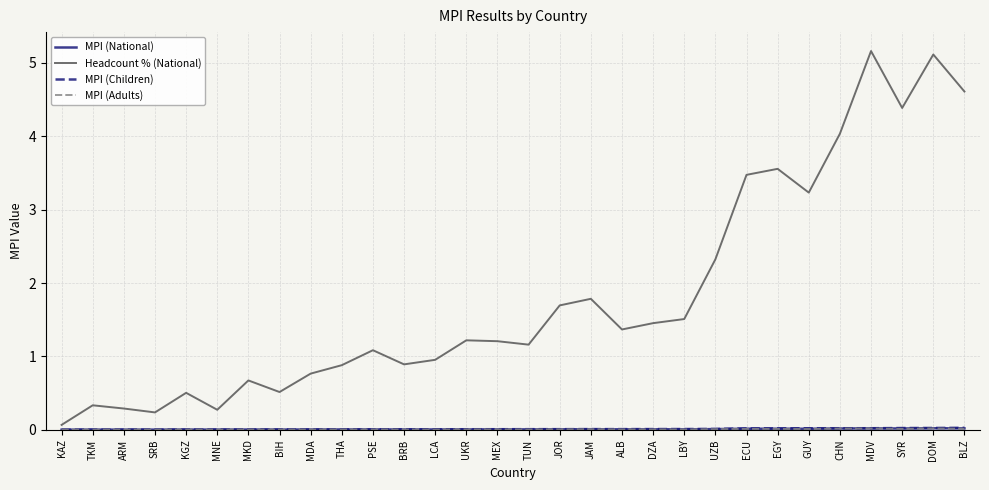

What is the difference between the Headcount % (National) values at BIH and MKD?

0.2